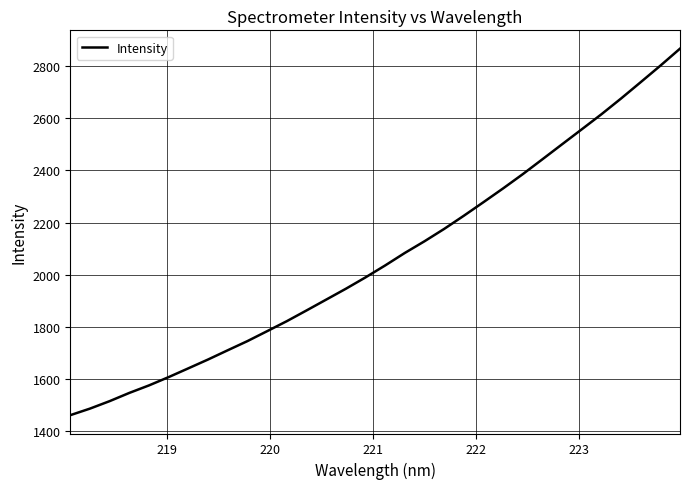

What is the difference between the maximum and minimum values?

1407.3